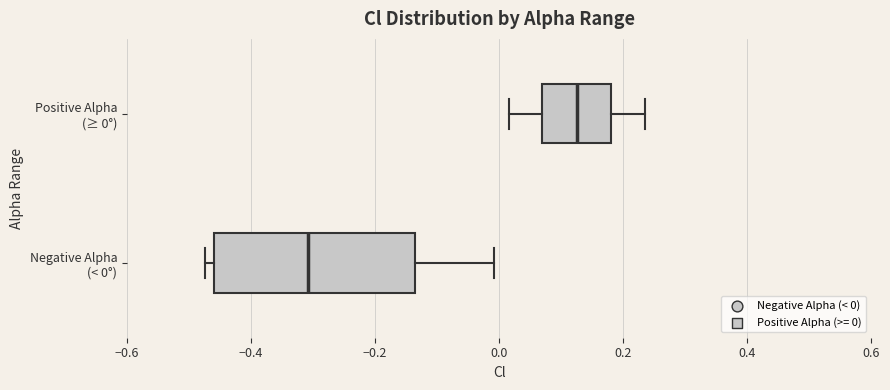

Which box has the furthest to the left median line?

Negative Alpha (< 0°)